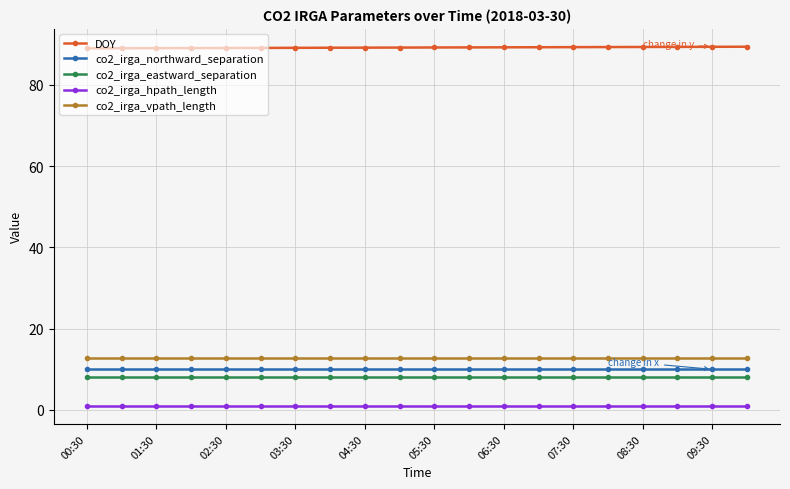

What is the value of the DOY point at the 15th from the left?

89.3